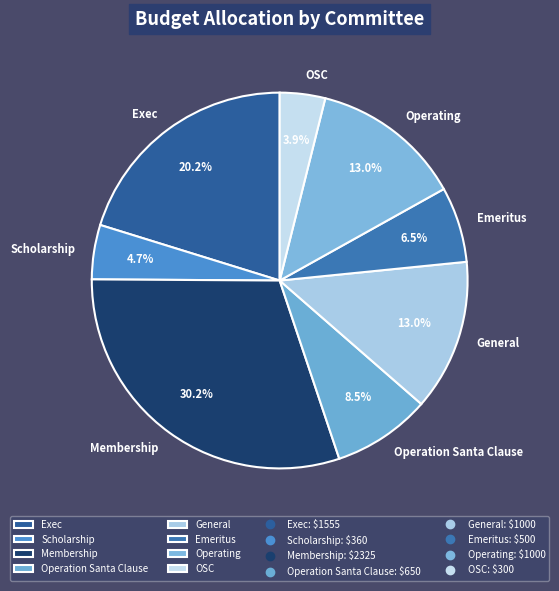

Which has a higher value, OSC or Operation Santa Clause?

Operation Santa Clause